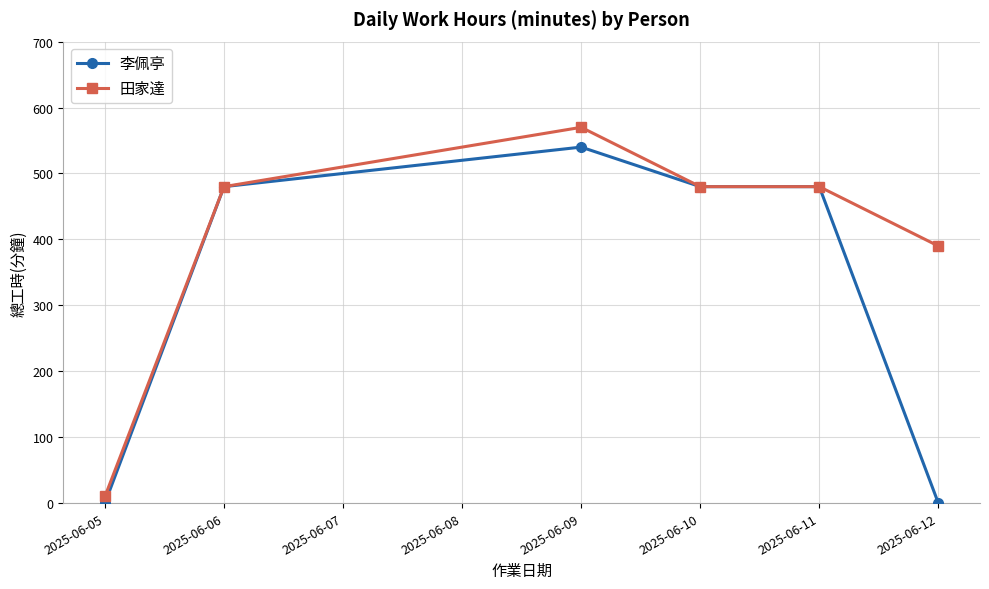

What is the greatest value displayed?

570